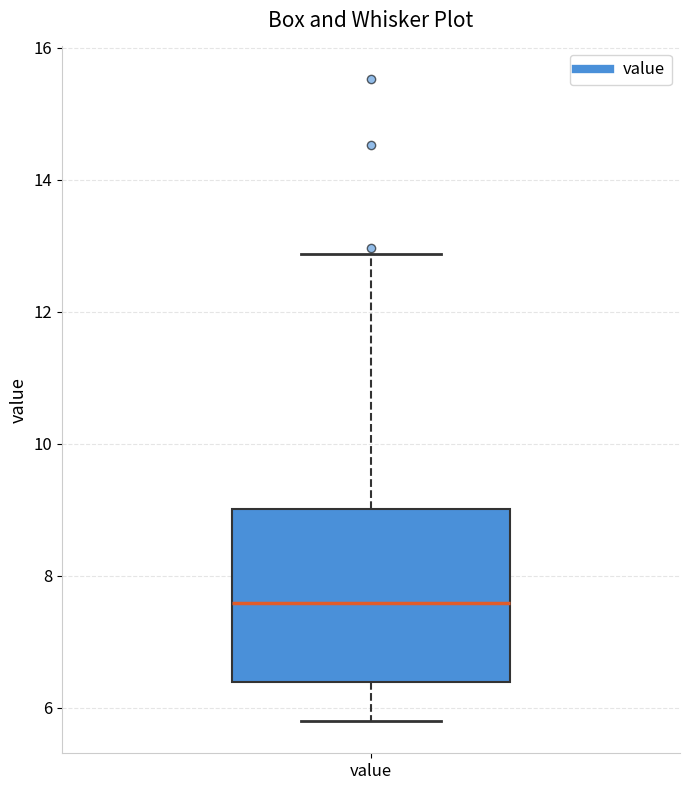

Read this box plot against the y-axis: the position of the median line, the range covered by the box, and the ends of both whiskers. The values are not printed on the chart, so give them approximately, as read against the axis.

median 7.6, box 6.4 to 9.0, whiskers 5.8 to 12.8